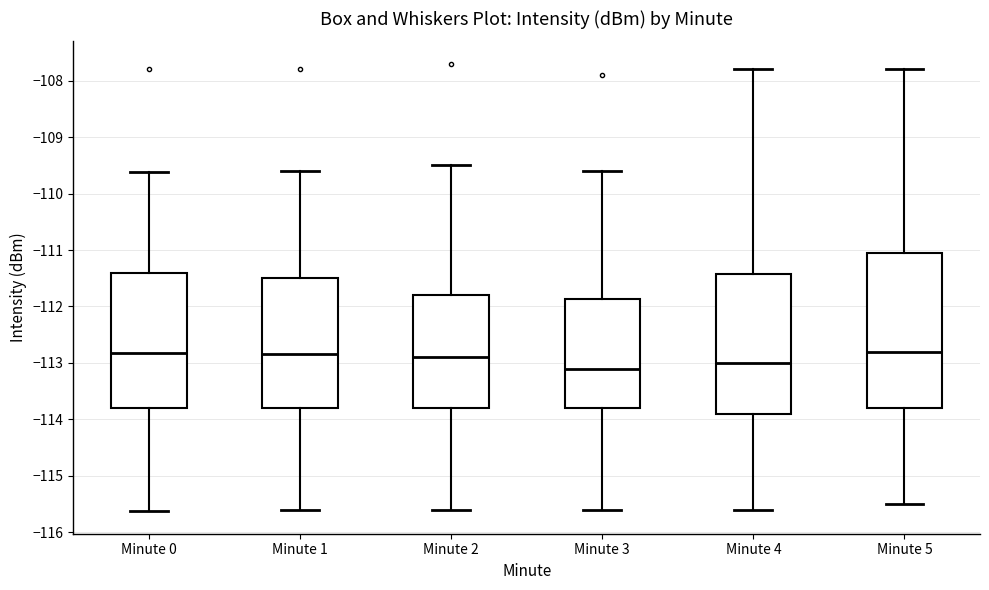

Reading left to right, read every box against the y-axis: the position of its median line, the range the box covers, and the ends of its whiskers. The values are not printed on the chart, so give them approximately, as read against the axis.

Minute 0: median -112.8, box -113.8 to -111.4, whiskers -115.6 to -109.6
Minute 1: median -112.8, box -113.8 to -111.5, whiskers -115.6 to -109.6
Minute 2: median -112.9, box -113.8 to -111.8, whiskers -115.6 to -109.5
Minute 3: median -113.1, box -113.8 to -111.9, whiskers -115.6 to -109.6
Minute 4: median -113.0, box -113.9 to -111.4, whiskers -115.6 to -107.8
Minute 5: median -112.8, box -113.8 to -111.0, whiskers -115.5 to -107.8